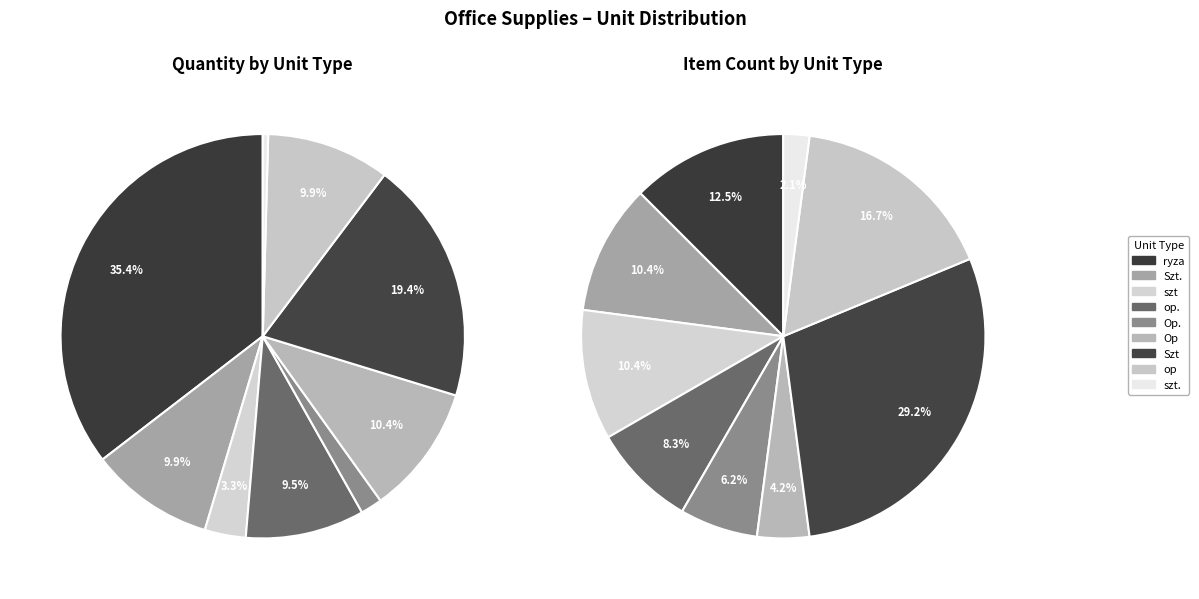

To the nearest percent, what portion does Szt. represent?

10%